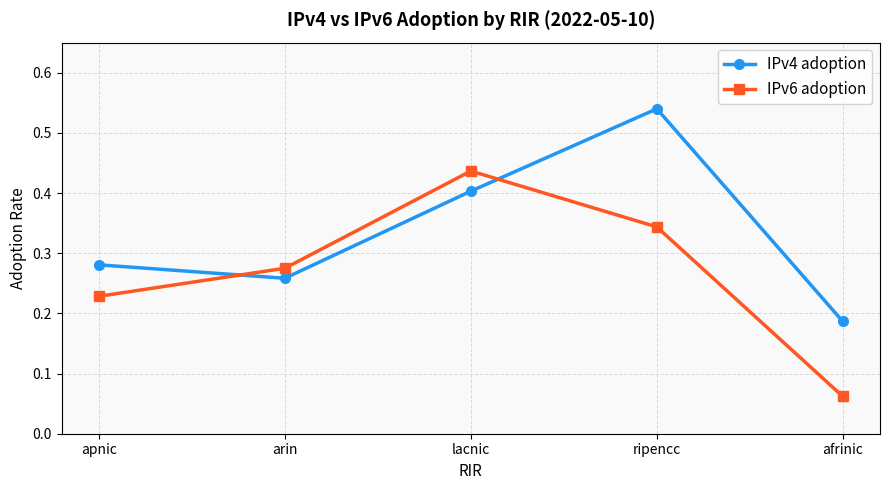

Which label corresponds to the smallest value in the chart?

afrinic